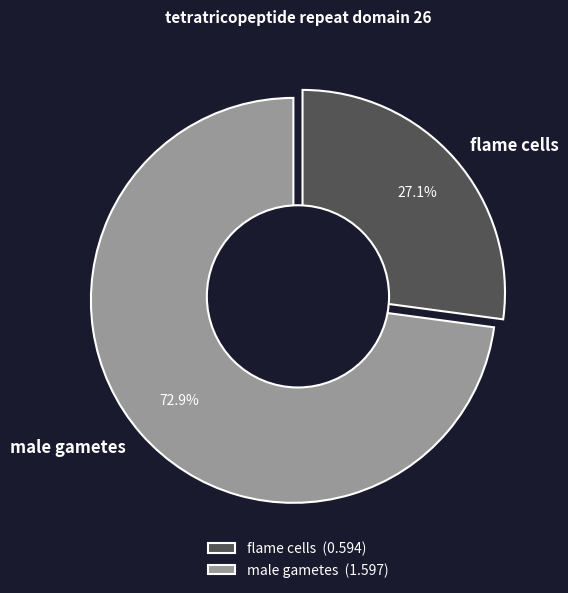

Does flame cells represent more than half of the total?

No